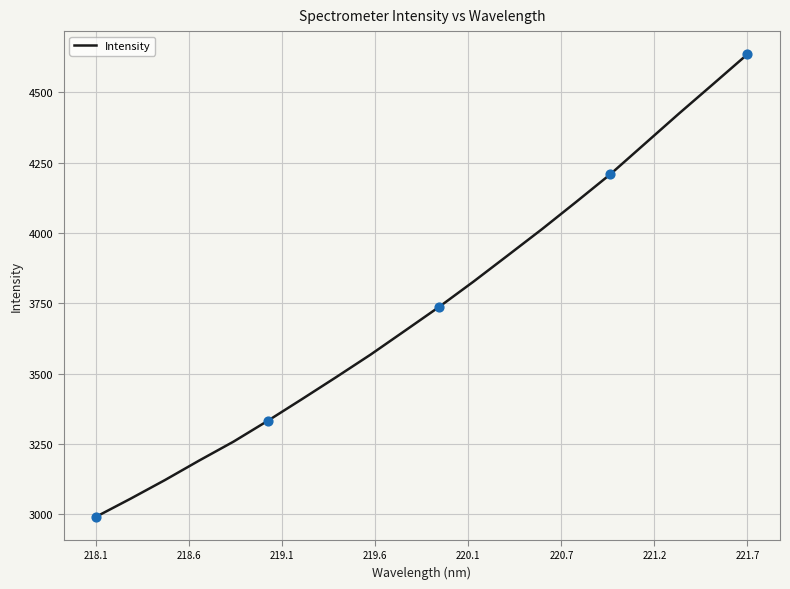

What is the maximum value shown in the chart?

4635.6